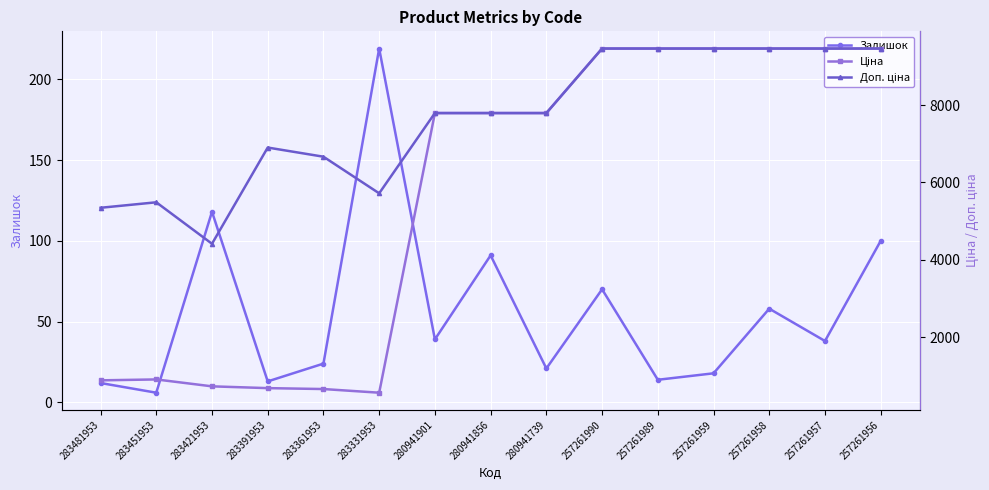

At which category does Залишок reach its first local peak?

283421953